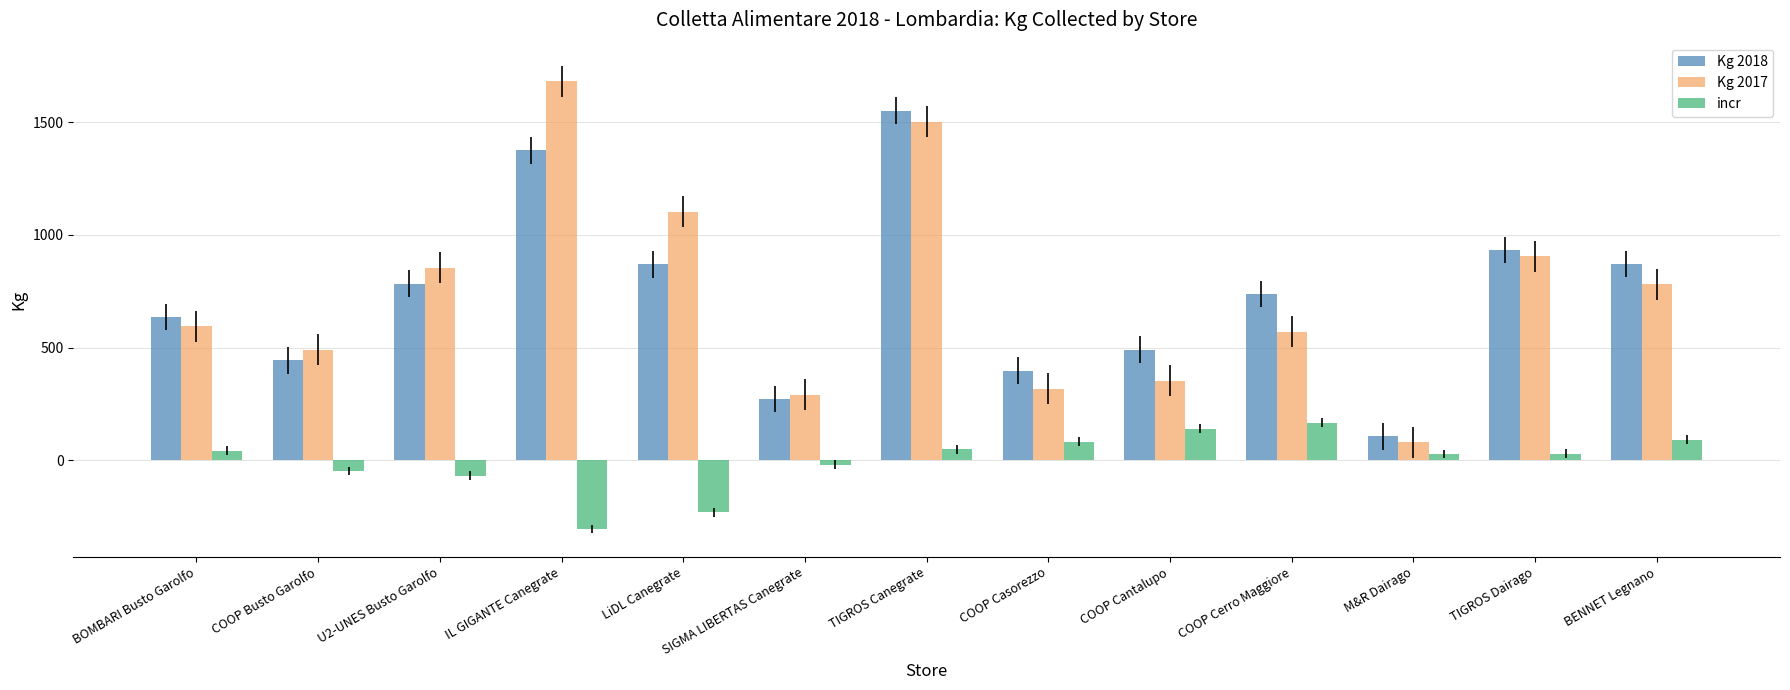

What is the sum of all Kg 2017 values?

9520